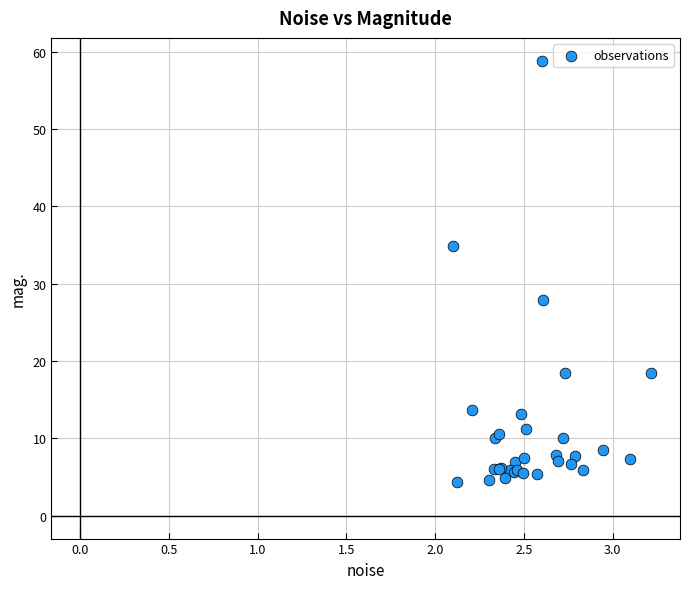

What Y value in the scatter plot is closest to 31?

27.9